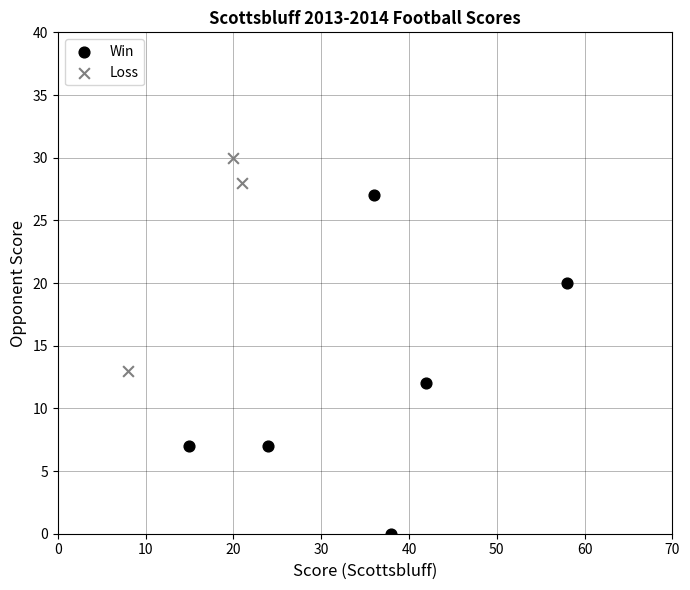

Which series reaches the minimum Y coordinate?

Win